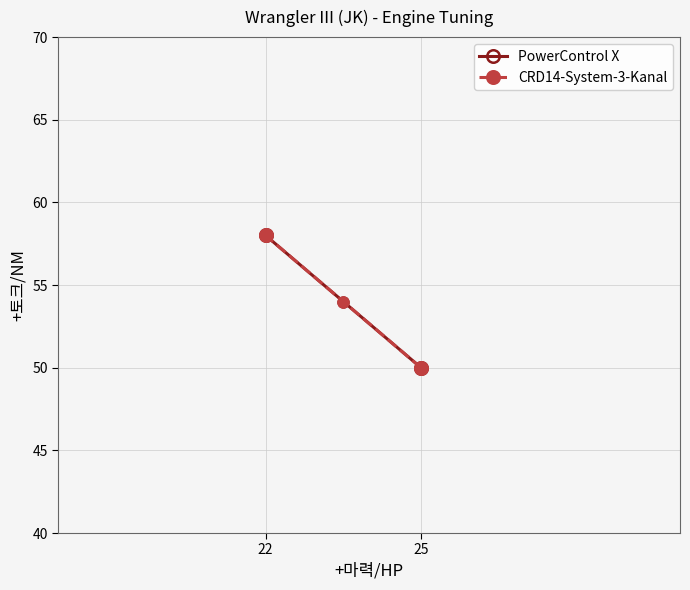

Reading left to right, extract all data points from this chart.

PowerControl X: 25=50	22=58
CRD14-System-3-Kanal: 25=50	22=58